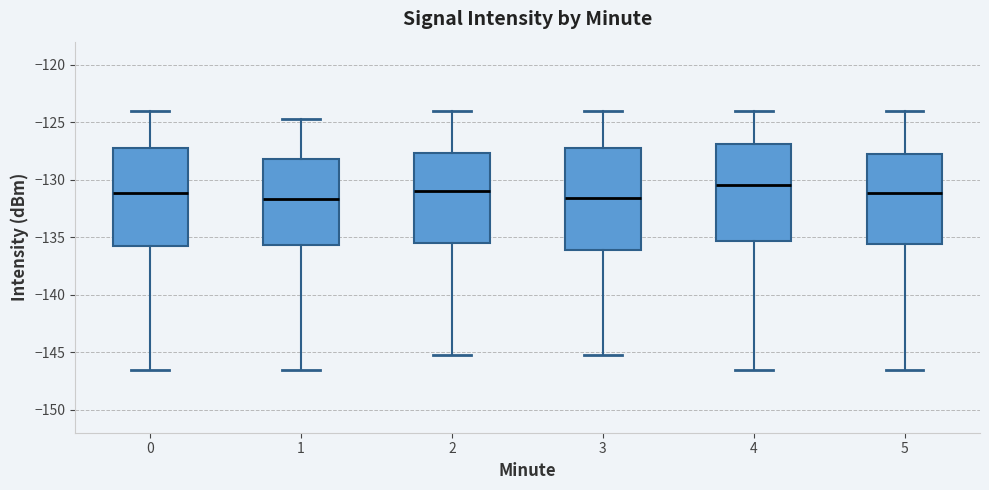

Reading left to right, transcribe this box plot: for each box, give where its median line is, the range the box spans, and where its two whiskers end, as read against the y-axis. The values are not printed on the chart, so give them approximately, as read against the axis.

0: median -131.0, box -136.0 to -127.0, whiskers -146.5 to -124.0
1: median -131.5, box -135.5 to -128.0, whiskers -146.5 to -124.5
2: median -131.0, box -135.5 to -127.5, whiskers -145.0 to -124.0
3: median -131.5, box -136.0 to -127.0, whiskers -145.0 to -124.0
4: median -130.5, box -135.5 to -127.0, whiskers -146.5 to -124.0
5: median -131.0, box -135.5 to -128.0, whiskers -146.5 to -124.0